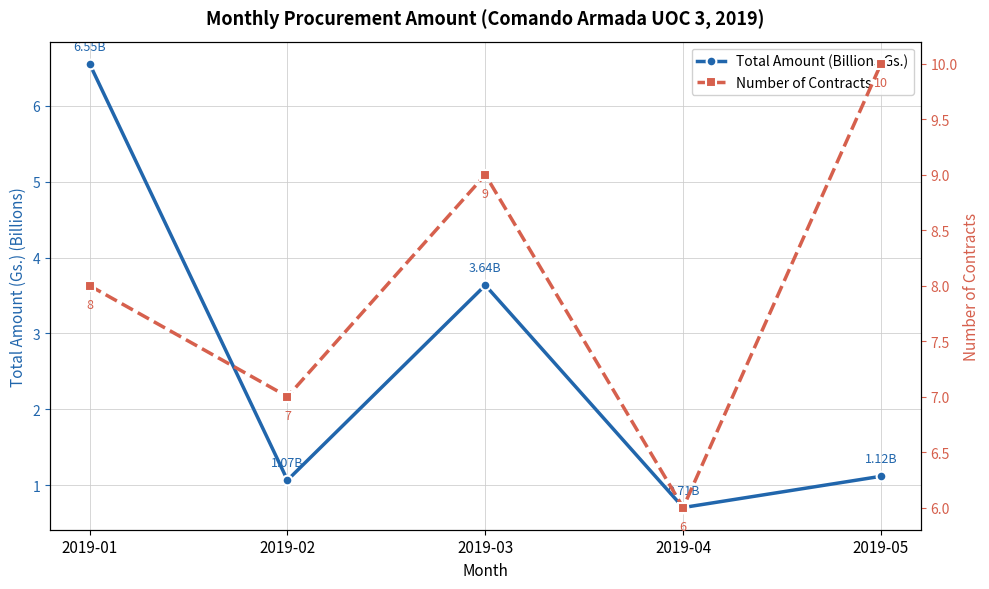

How many lines are shown in the chart?

2